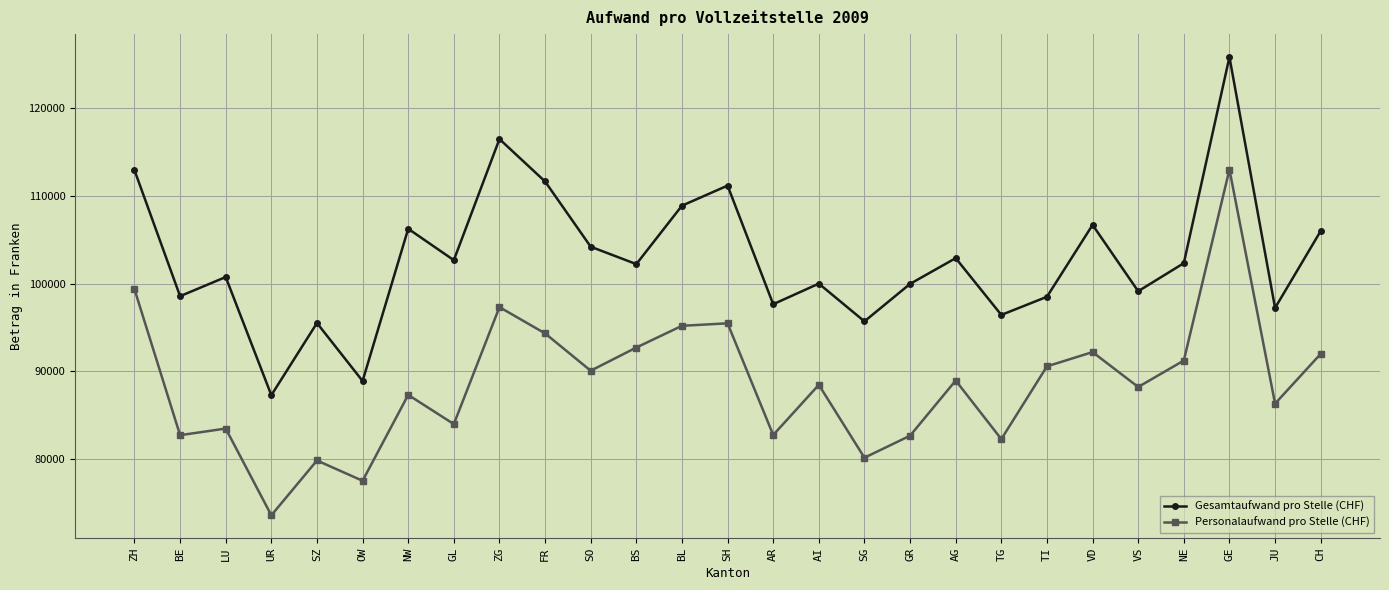

What is the difference between the highest and lowest values at CH?

13994